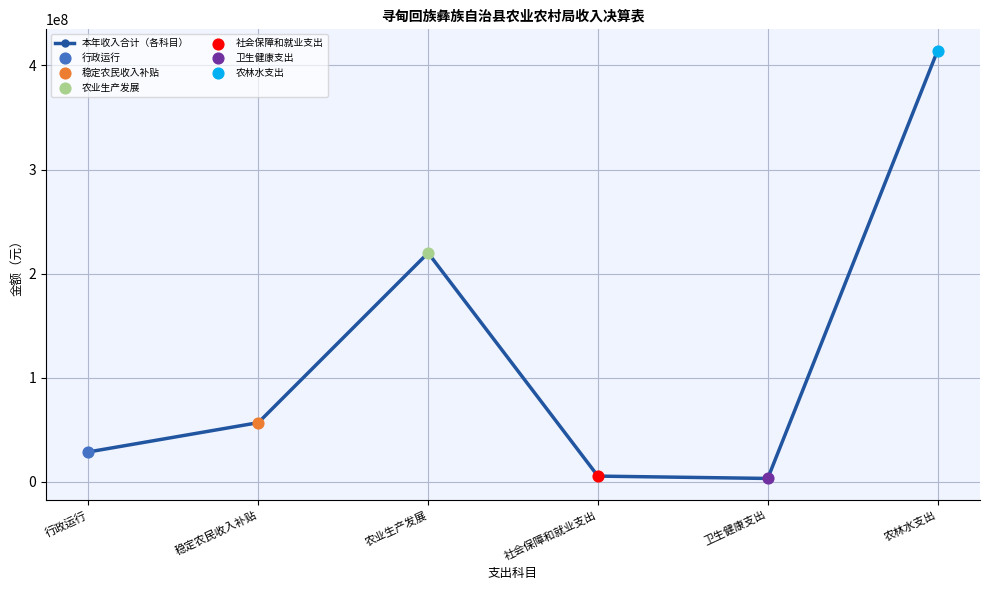

Approximately how many times larger is the value at 社会保障和就业支出 compared to 稳定农民收入补贴?

0.1